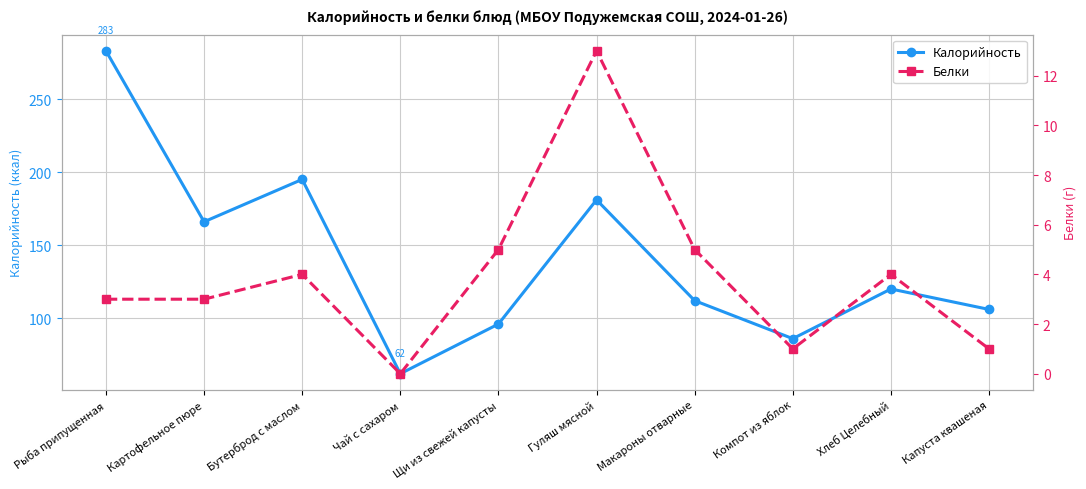

What position from the right is Компот из яблок?

3